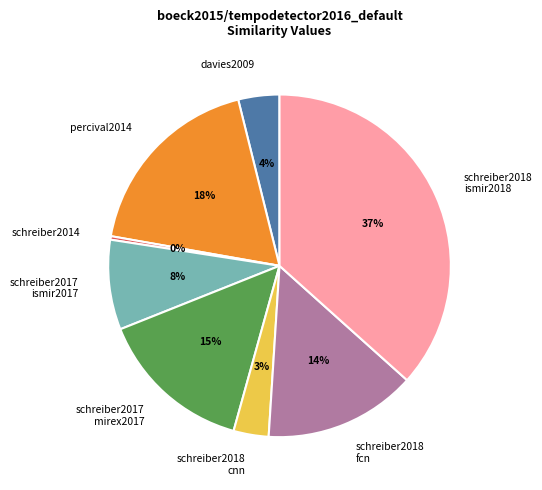

Is there a majority slice in this chart?

No